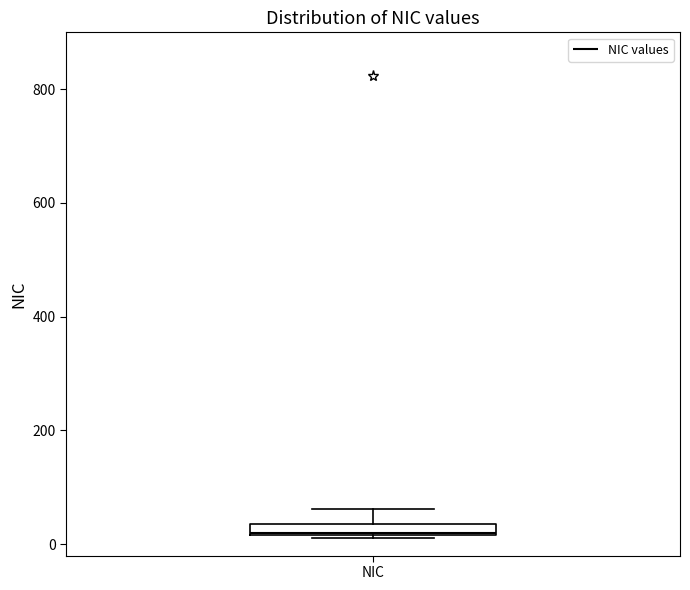

Where does the upper whisker of the box for NIC end on the y-axis? The values are not printed on the chart, so give them approximately, as read against the axis.

60